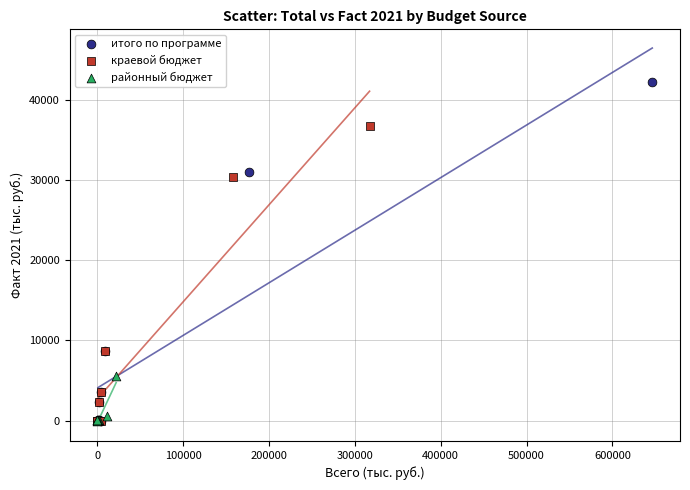

Which series reaches the maximum Y coordinate?

итого по программе